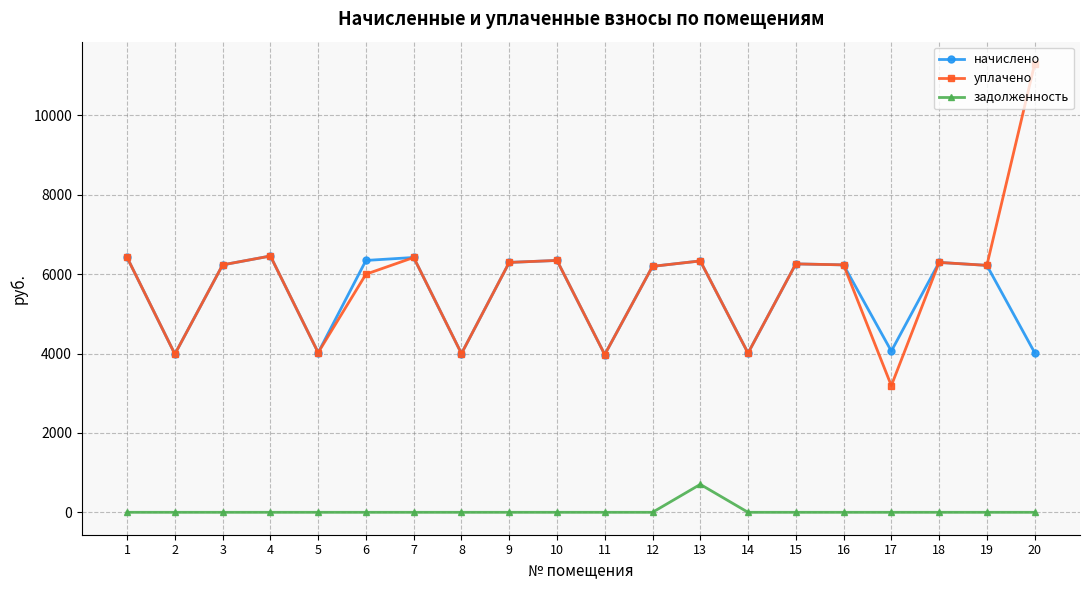

Which series changed the most between 5 and 6?

начислено